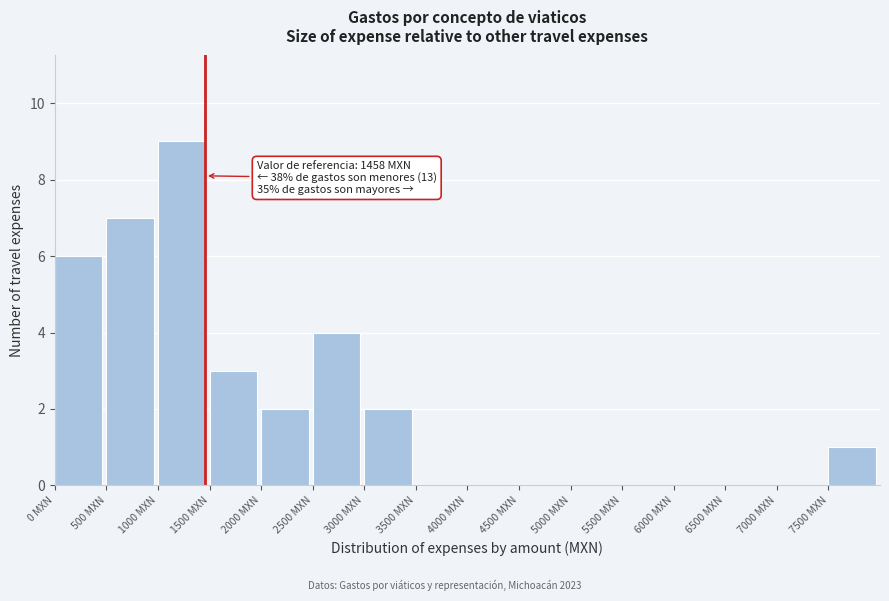

Which range on the x-axis has the tallest bar?

1000 to 1500